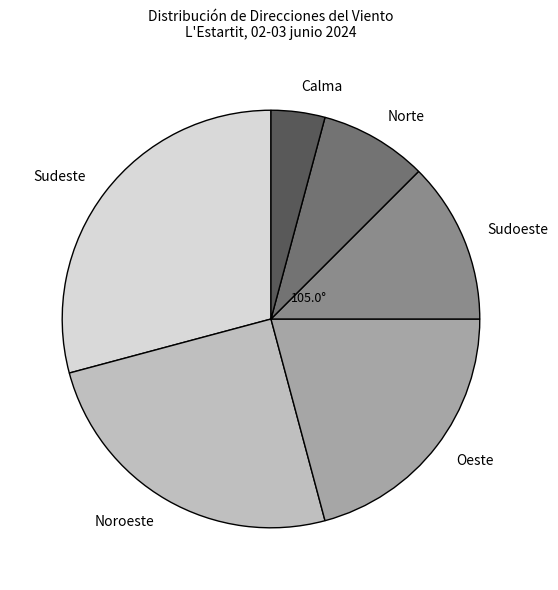

Which slice is the largest?

Sudeste